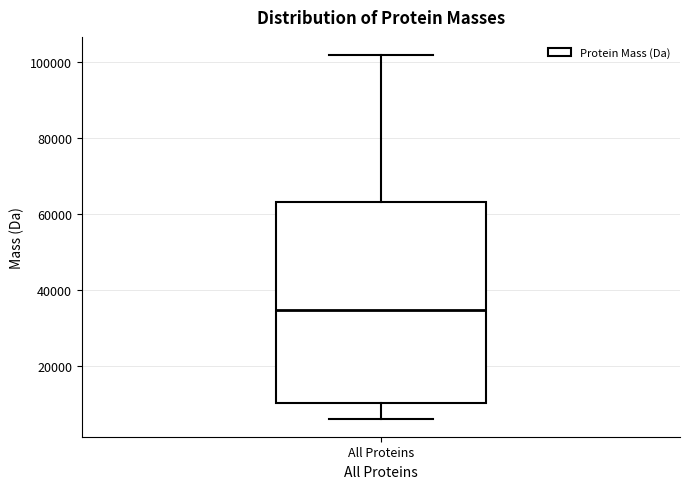

Where does the upper whisker of the box for All Proteins end on the y-axis? The values are not printed on the chart, so give them approximately, as read against the axis.

102000